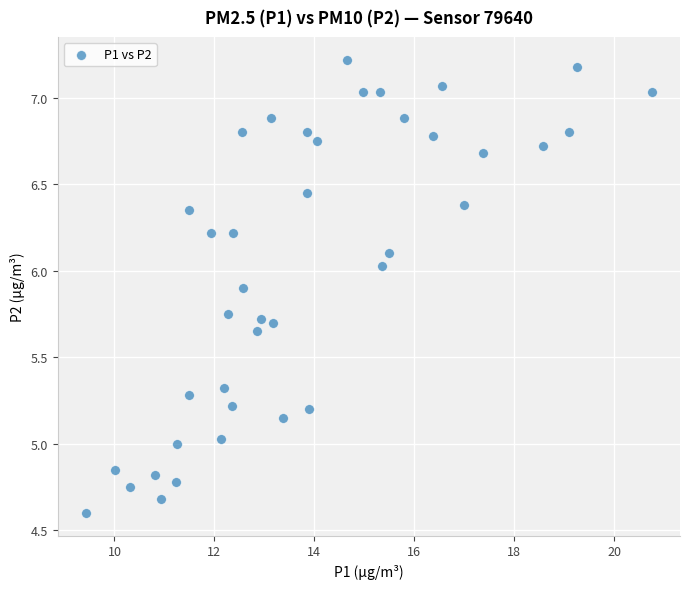

What is the range of Y values (max minus min)?

2.6